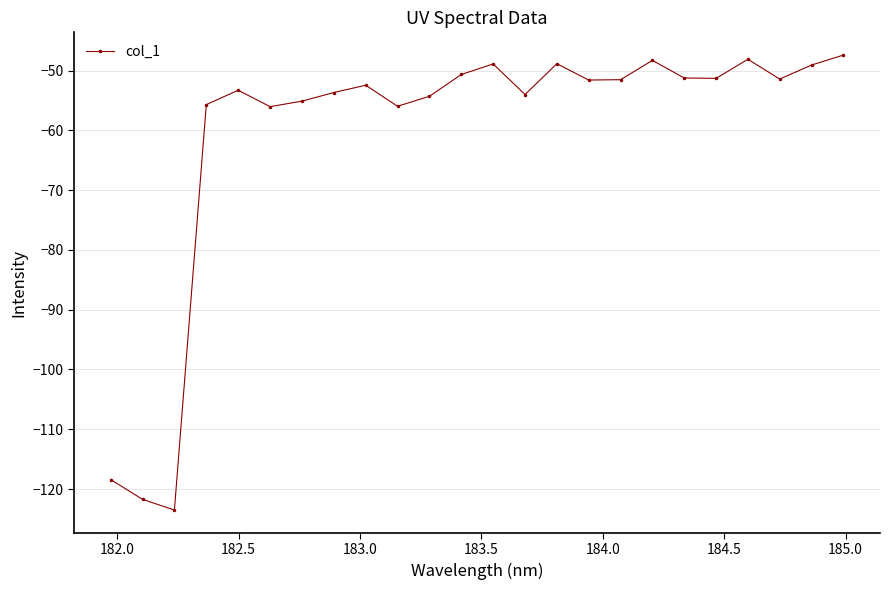

What is the maximum value shown in the chart?

-47.4